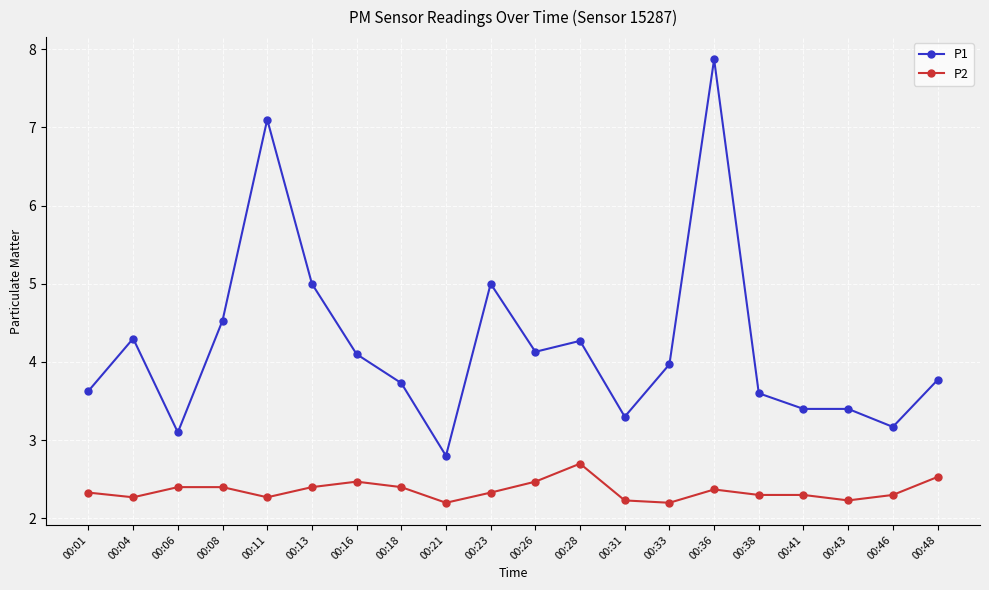

What is the difference between the maximum and minimum values in the P1 series?

5.1